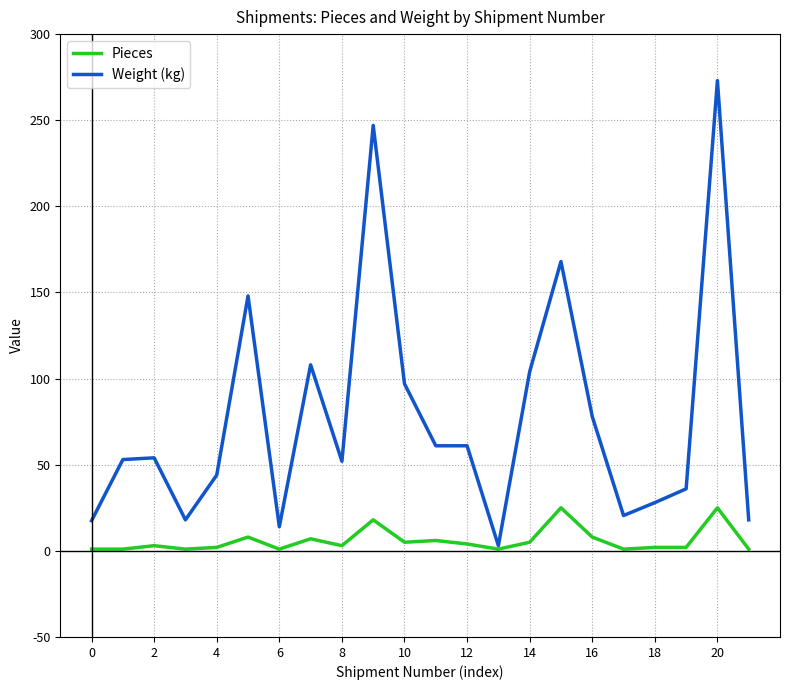

List the series in order of their overall mean, highest first.

Weight (kg), Pieces